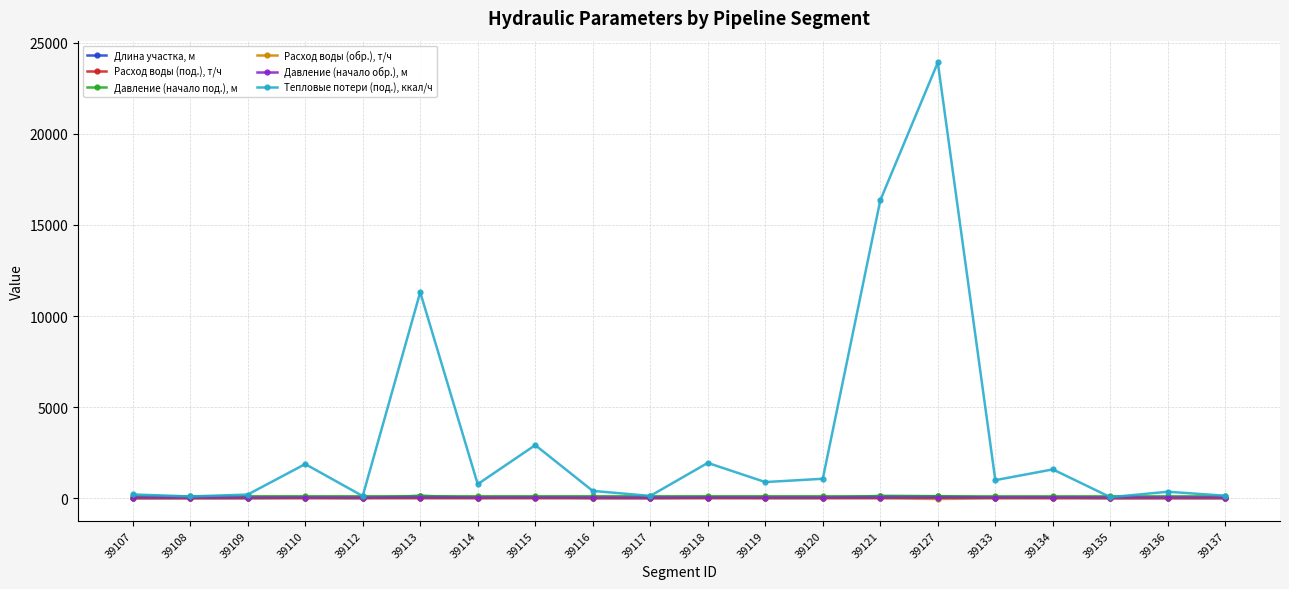

Is this an area chart (filled region under the line)?

No